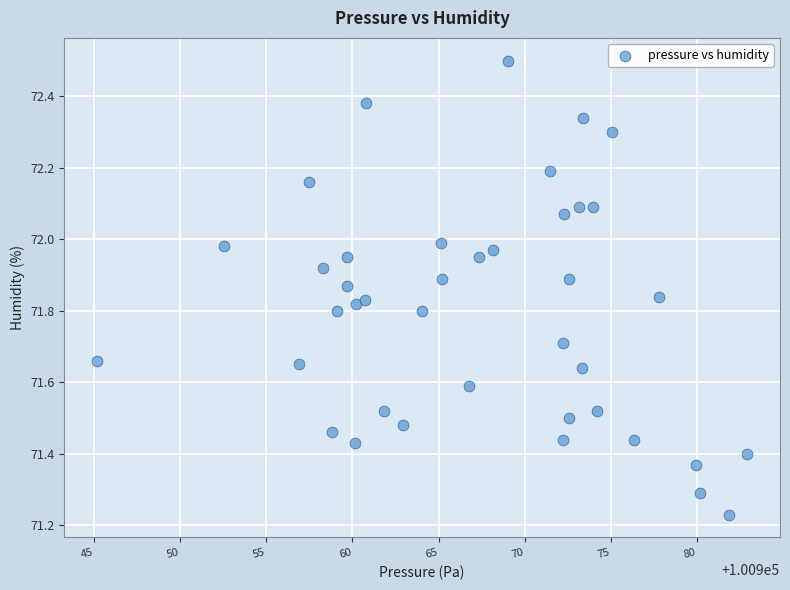

What is the range of Y values (max minus min)?

1.3